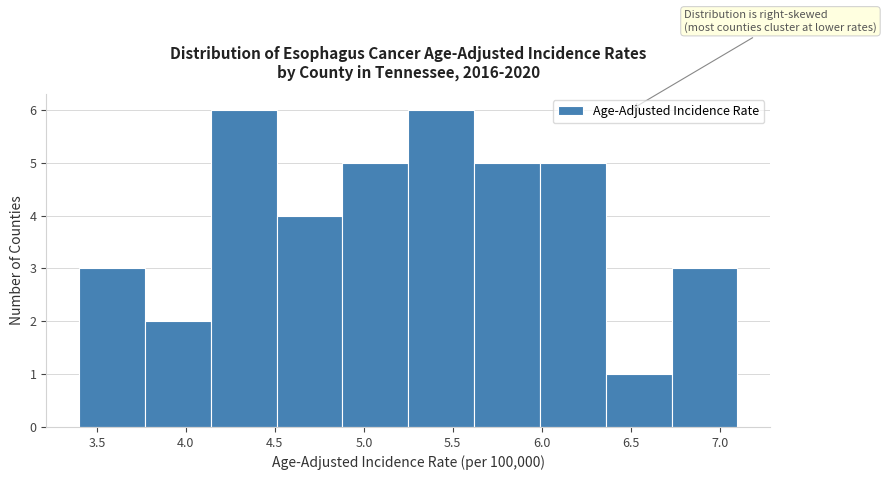

What is the height of the bar covering 5.62 to 5.99 on the x-axis? Neither the bar edges nor the heights are printed on the chart, so give them approximately, as read against the axes.

5